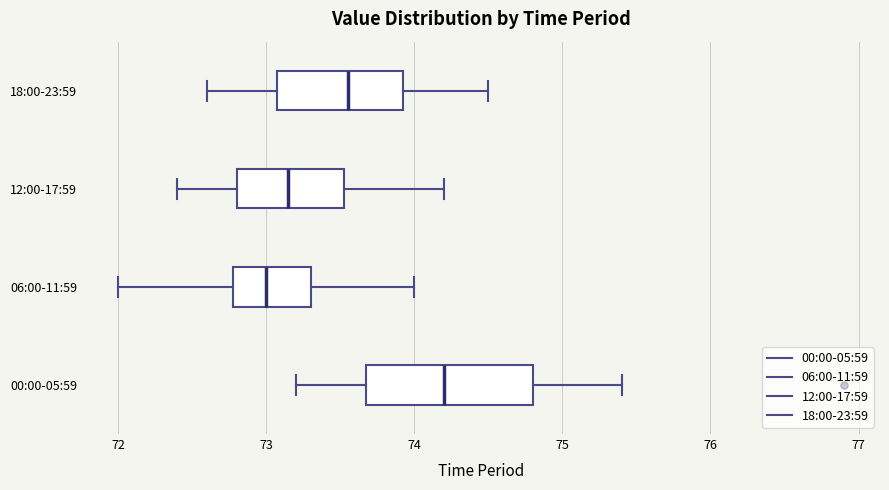

Which box has the furthest to the right median line?

00:00-05:59